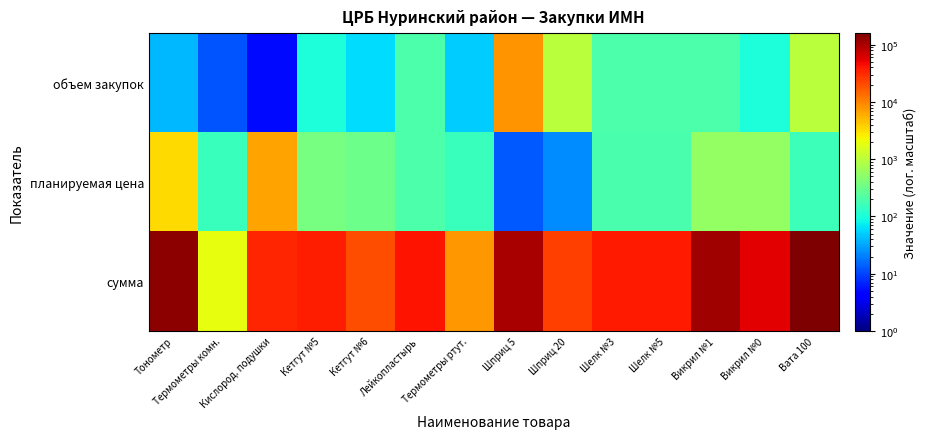

Reading right to left, what are all the values shown in this chart?

объем закупок: Вата 100=1000.0	Викрил №0=100.0	Викрил №1=200.0	Шелк №5=200.0	Шелк №3=200.0	Шприц 20=1000.0	Шприц 5=8000.0	Термометры ртут.=50.0	Лейкопластырь=200.0	Кетгут №6=60.0	Кетгут №5=100.0	Кислород. подушки=5.0	Термометры комн.=12.0	Тонометр=40.0
планируемая цена: Вата 100=159.4	Викрил №0=565.0	Викрил №1=565.0	Шелк №5=191.7	Шелк №3=191.7	Шприц 20=23.7	Шприц 5=13.1	Термометры ртут.=156.0	Лейкопластырь=206.8	Кетгут №6=329.2	Кетгут №5=368.5	Кислород. подушки=6800.7	Термометры комн.=156.0	Тонометр=3400.0
сумма: Вата 100=159430.0	Викрил №0=56500.0	Викрил №1=113000.0	Шелк №5=38332.0	Шелк №3=38332.0	Шприц 20=23690.0	Шприц 5=104480.0	Термометры ртут.=7800.0	Лейкопластырь=41350.0	Кетгут №6=19753.8	Кетгут №5=36847.0	Кислород. подушки=34003.6	Термометры комн.=1872.0	Тонометр=136000.0